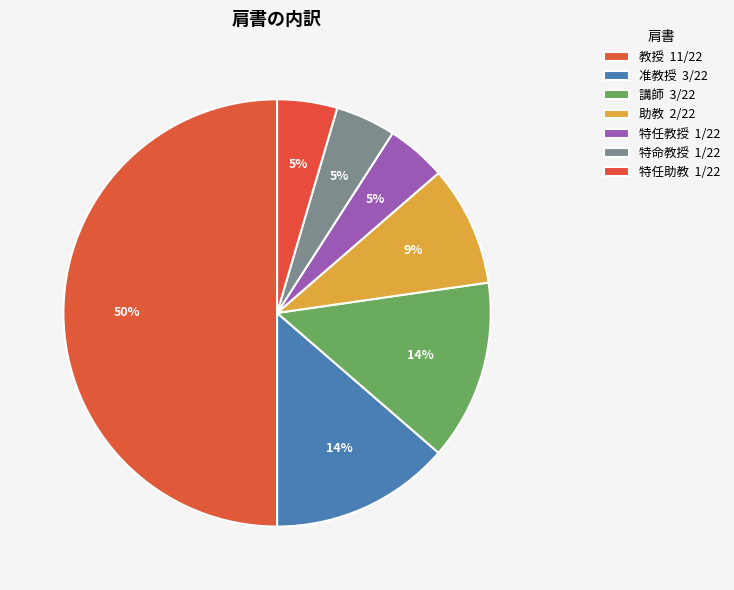

Approximately how many times larger is the value at 講師 compared to 特任教授?

3.0